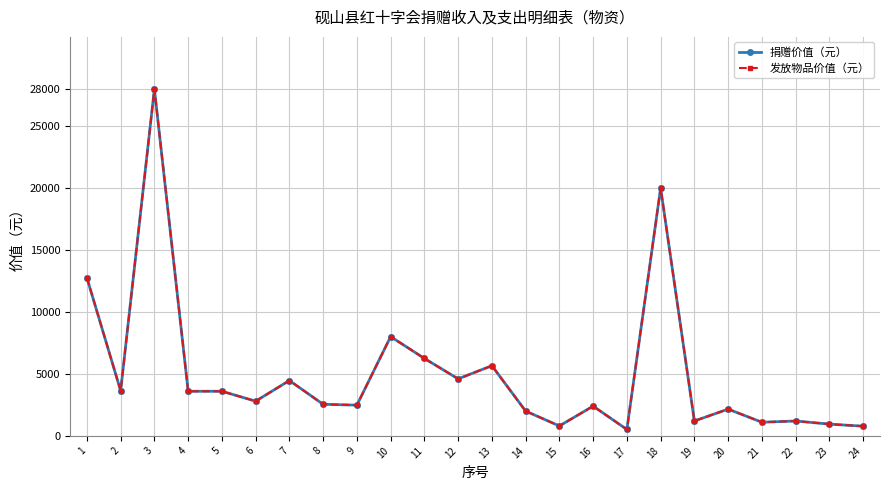

At which category does the chart reach its minimum across all series?

17